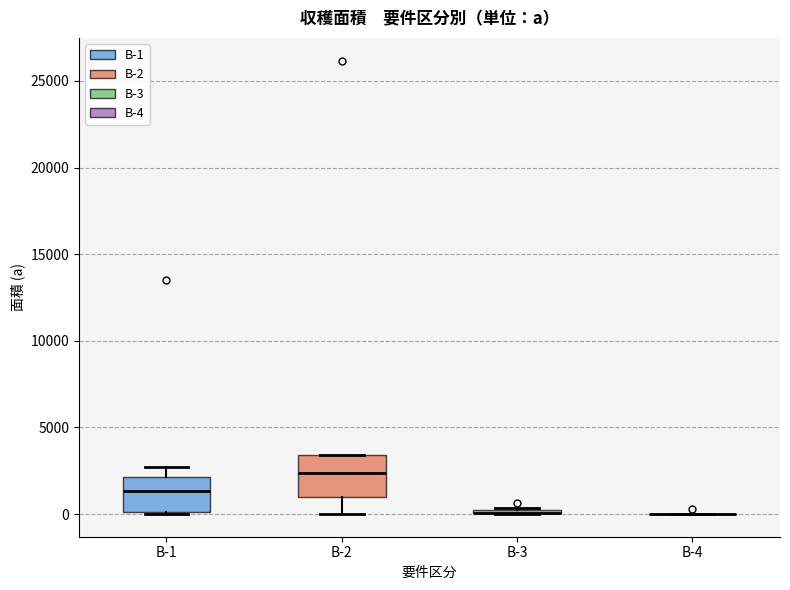

Where does the median line of the box for B-1 sit on the y-axis? The values are not printed on the chart, so give them approximately, as read against the axis.

1500